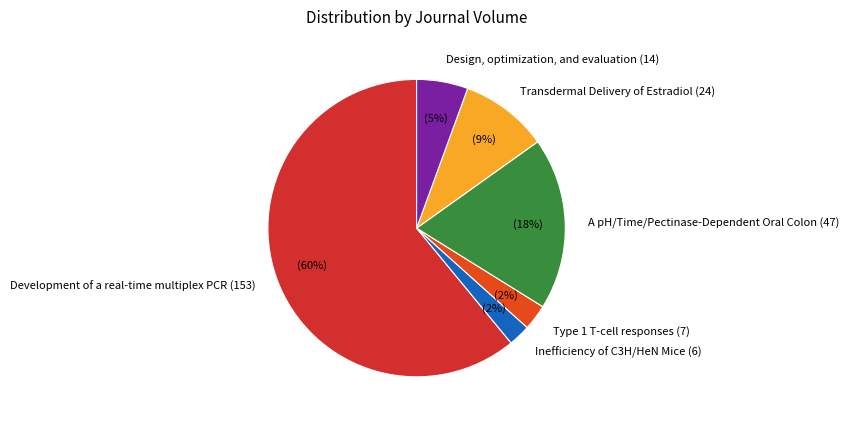

Rank the categories by value from lowest to highest.

Inefficiency of C3H/HeN Mice (6), Type 1 T-cell responses (7), Design, optimization, and evaluation (14), Transdermal Delivery of Estradiol (24), A pH/Time/Pectinase-Dependent Oral Colon (47), Development of a real-time multiplex PCR (153)